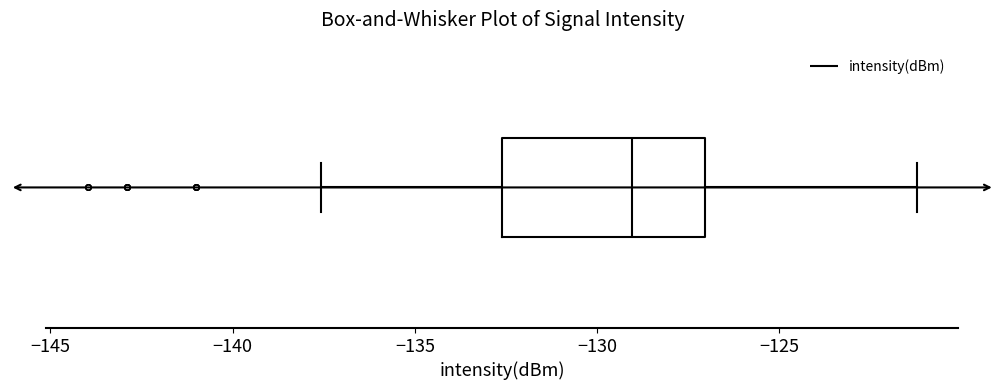

Transcribe this box plot: give where the median line is, the range the box spans, and where the two whiskers end, as read against the x-axis. The values are not printed on the chart, so give them approximately, as read against the axis.

median -129.0, box -132.5 to -127.0, whiskers -137.5 to -121.0